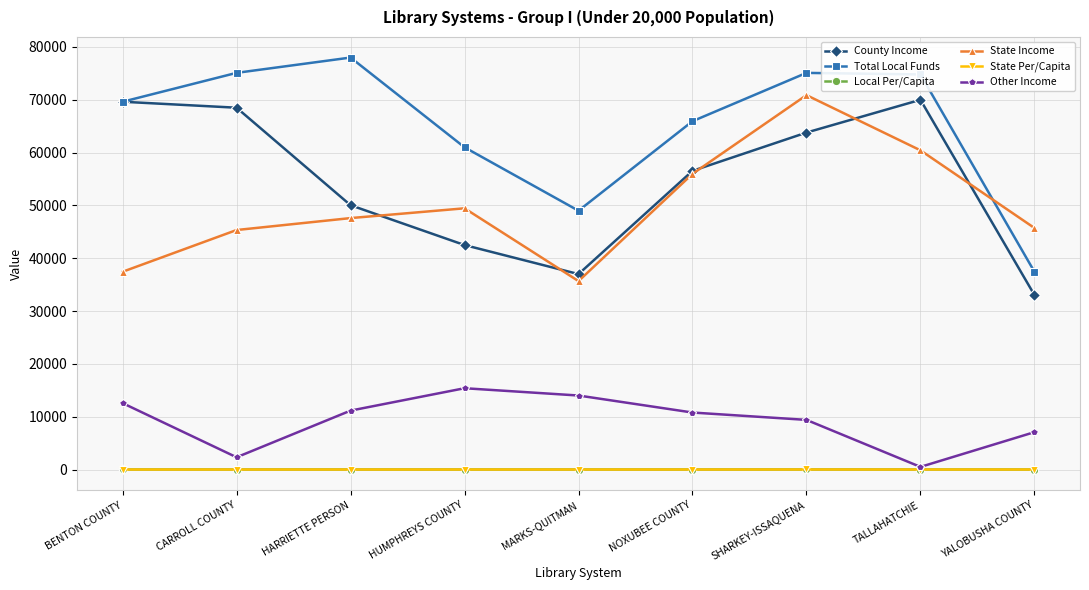

At which label does Other Income first exceed 10793?

BENTON COUNTY